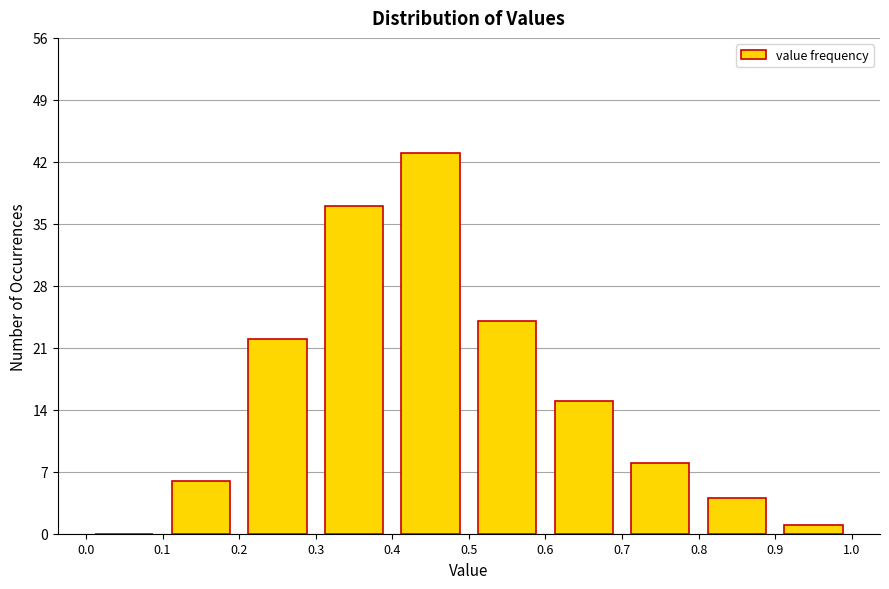

Over which range of the x-axis is the bar tallest?

0.4 to 0.5